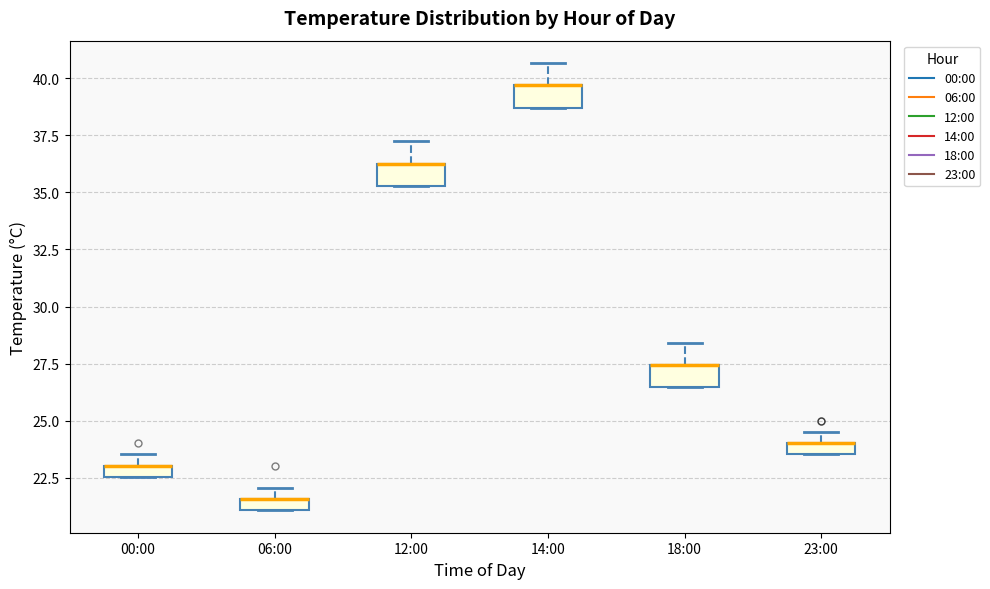

Where does the upper whisker of the box for 12:00 end on the y-axis? The values are not printed on the chart, so give them approximately, as read against the axis.

37.0